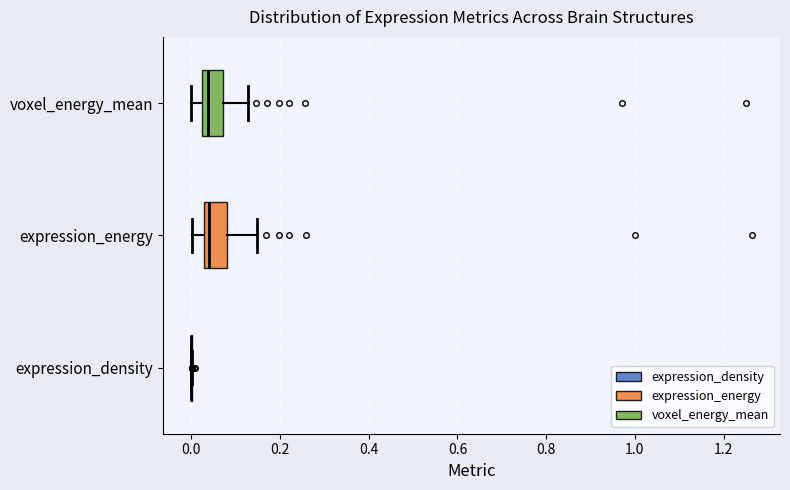

Reading bottom to top, read every box against the x-axis: the position of its median line, the range the box covers, and the ends of its whiskers. The values are not printed on the chart, so give them approximately, as read against the axis.

expression_density: box collapsed to a line at 0.00, whiskers 0.00 to 0.00
expression_energy: median 0.04, box 0.02 to 0.08, whiskers 0.00 to 0.14
voxel_energy_mean: median 0.04, box 0.02 to 0.08, whiskers 0.00 to 0.12